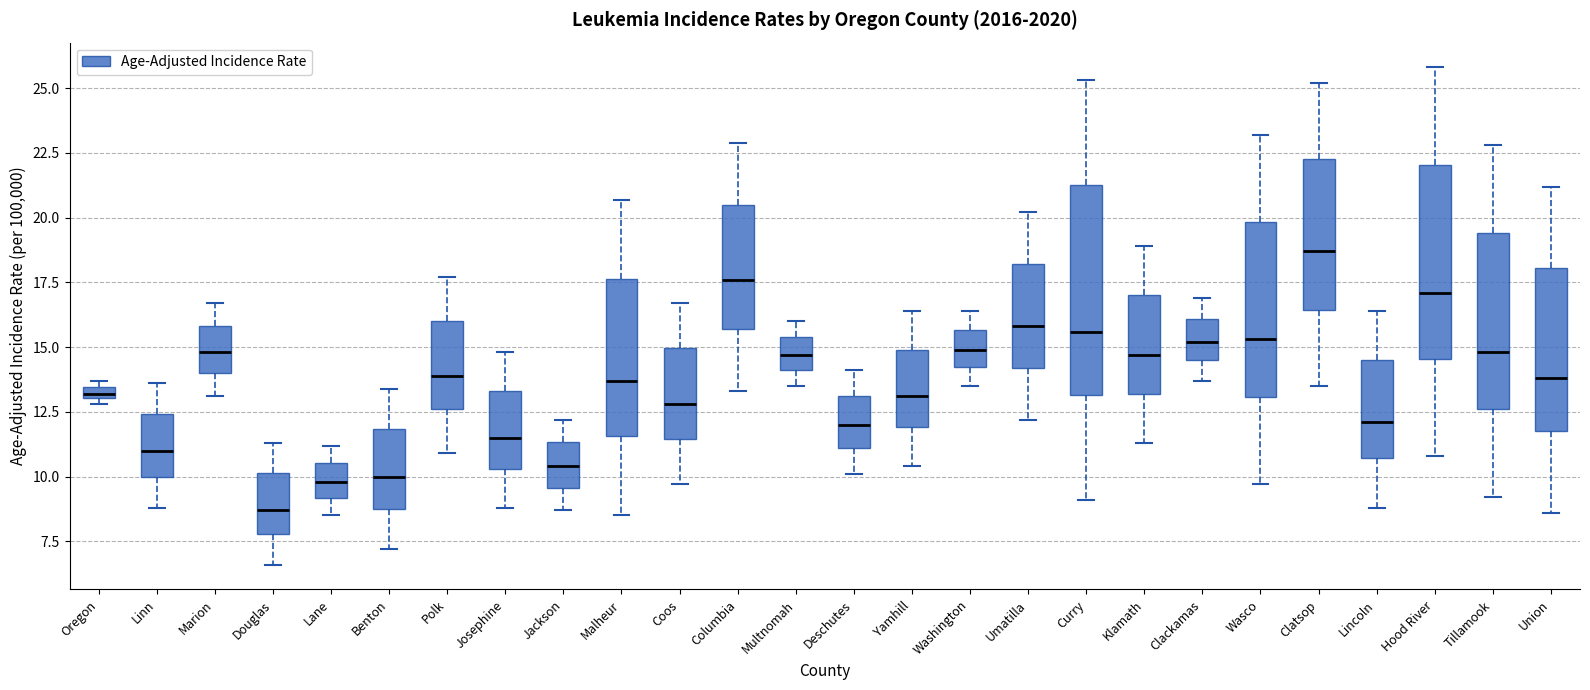

Comparing the boxes themselves (not the whiskers), which one is the tallest?

Curry